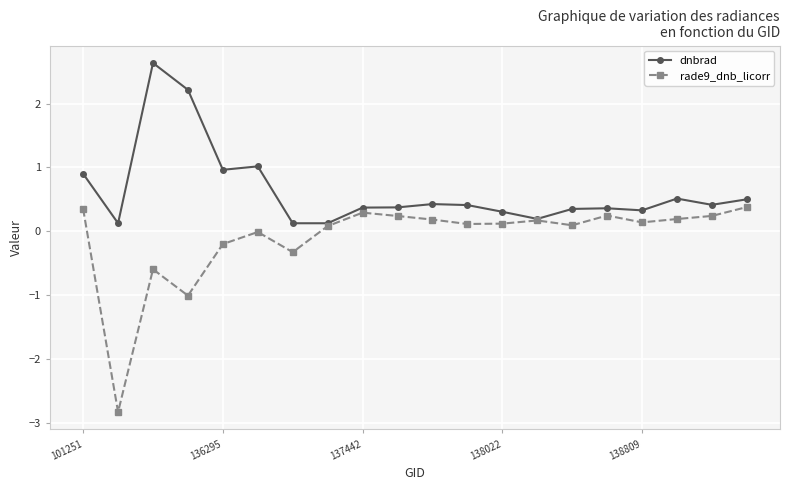

Rank the series by their average value, from highest to lowest.

dnbrad, rade9_dnb_licorr